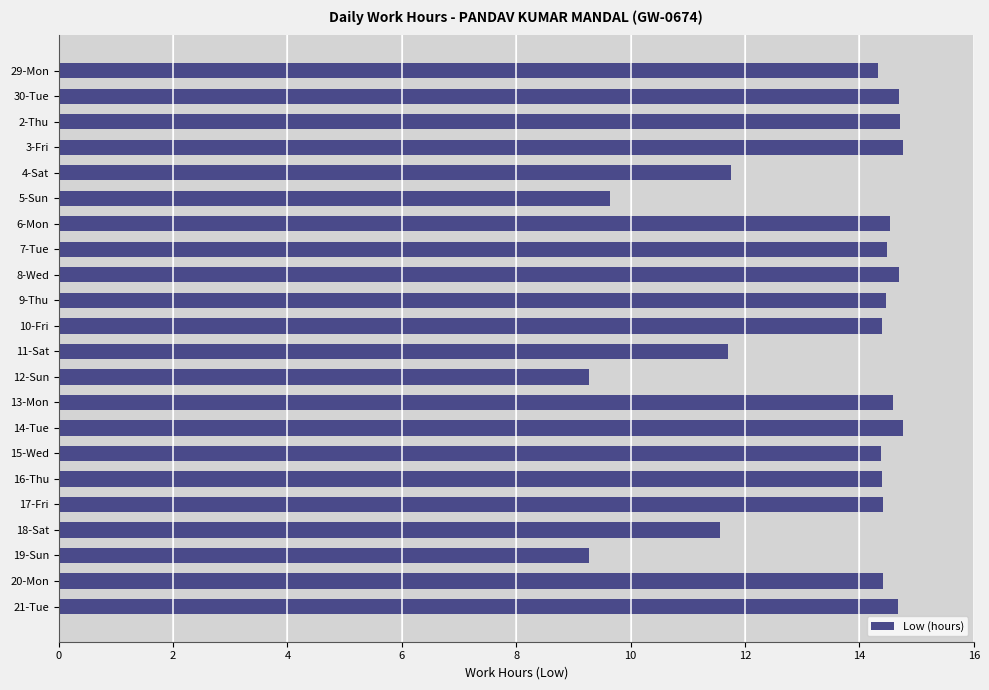

What is the change in value from 29-Mon to 30-Tue?

+0.4